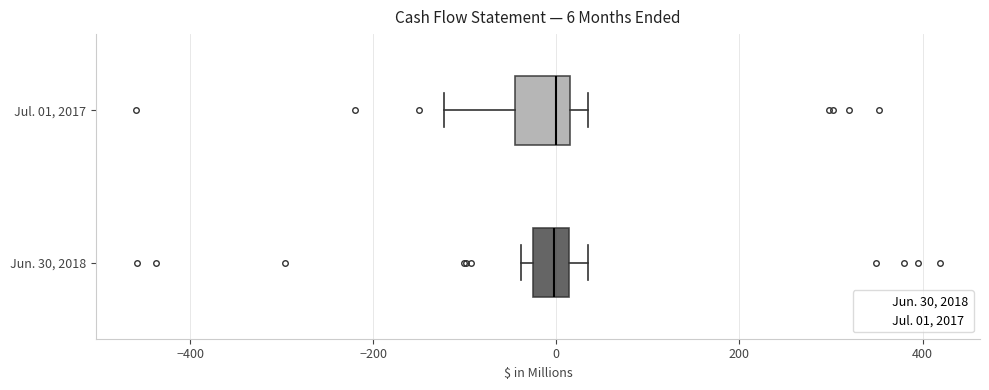

Comparing the boxes themselves (not the whiskers), which one is the widest?

Jul. 01, 2017